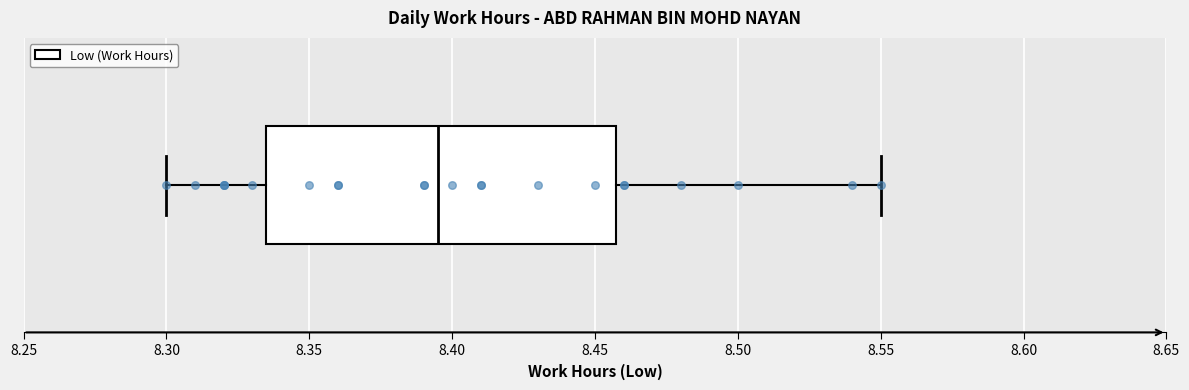

Read this box plot against the x-axis: the position of the median line, the range covered by the box, and the ends of both whiskers. The values are not printed on the chart, so give them approximately, as read against the axis.

median 8.395, box 8.335 to 8.460, whiskers 8.300 to 8.550